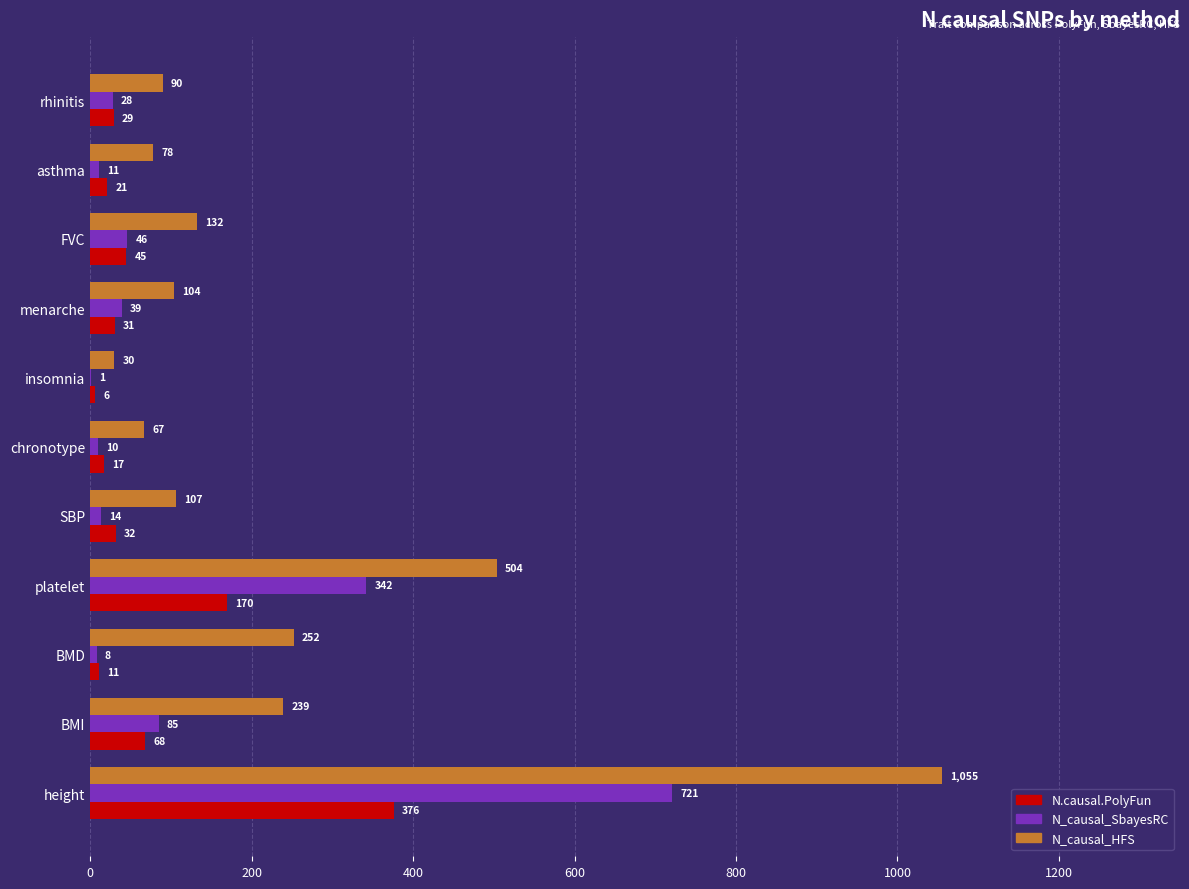

What is the sum of the N.causal.PolyFun values at chronotype and FVC?

62